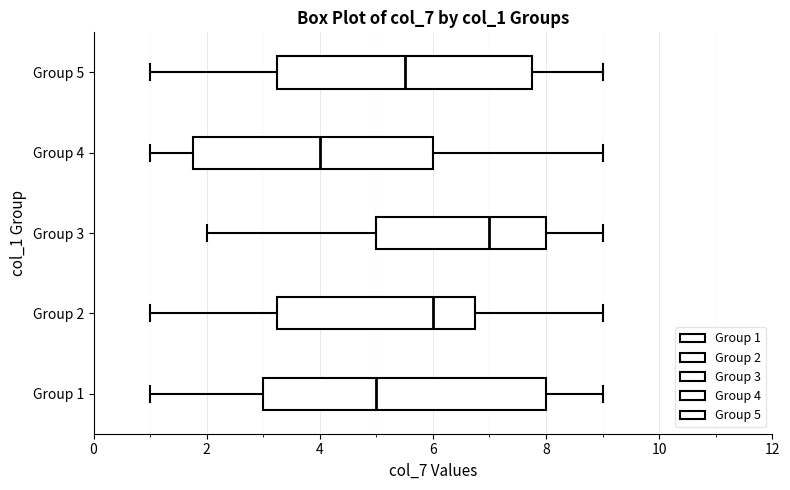

Comparing the boxes themselves (not the whiskers), which one is the widest?

Group 1